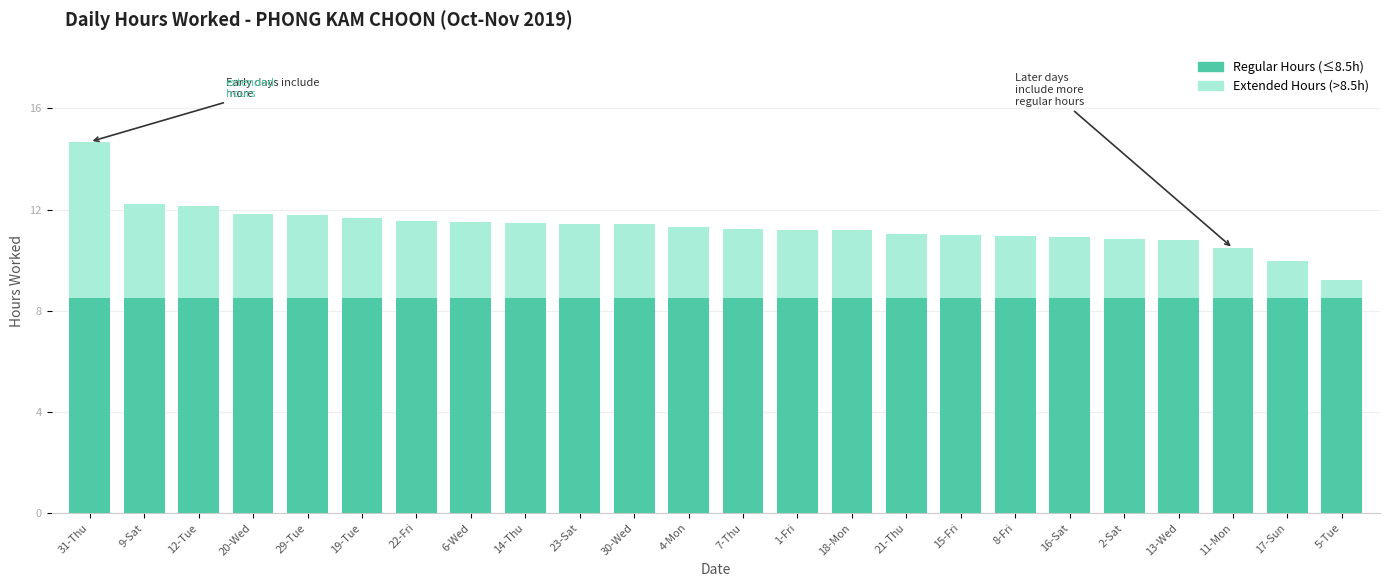

At which category is the sum across all series the highest?

31-Thu